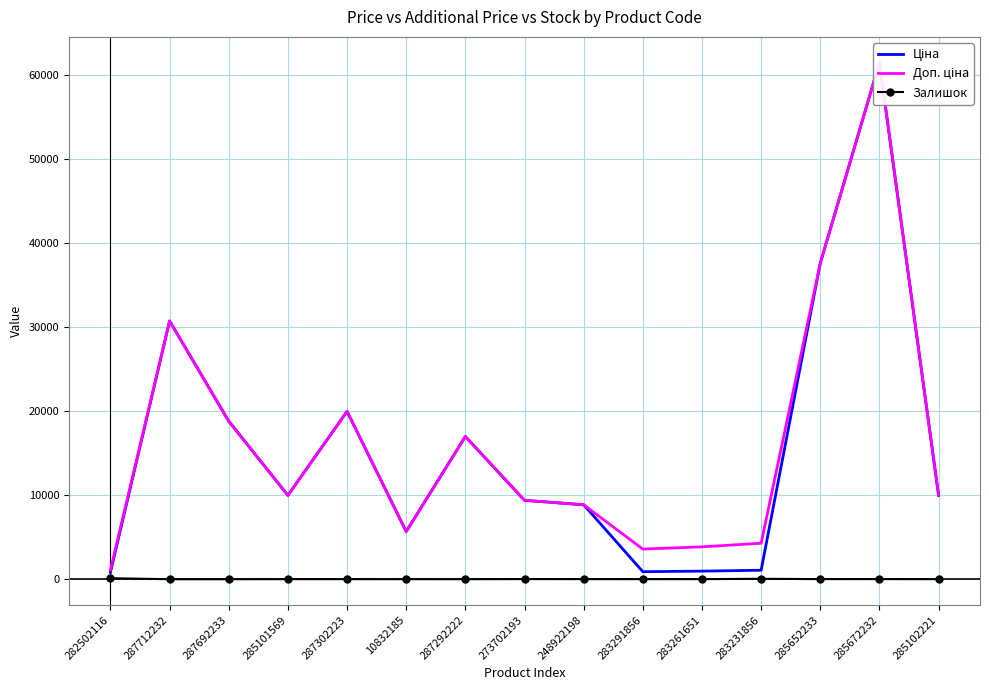

What are all the series names shown in the legend?

Ціна, Доп. ціна, Залишок